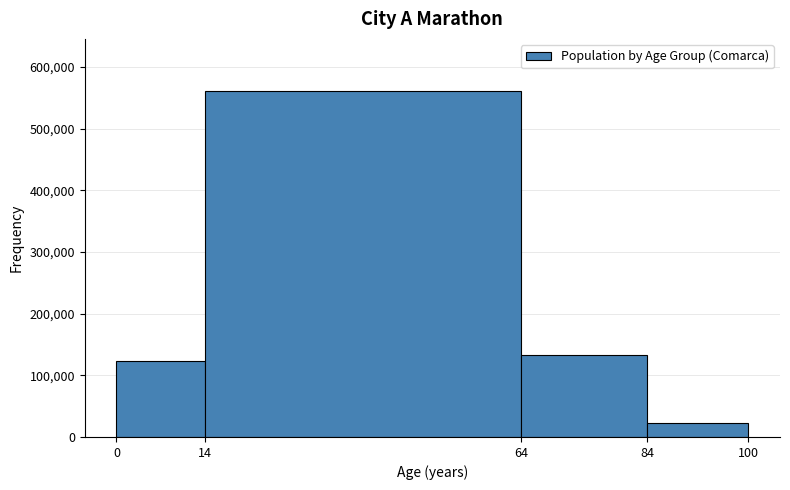

Over which range of the x-axis is the bar tallest?

14 to 64